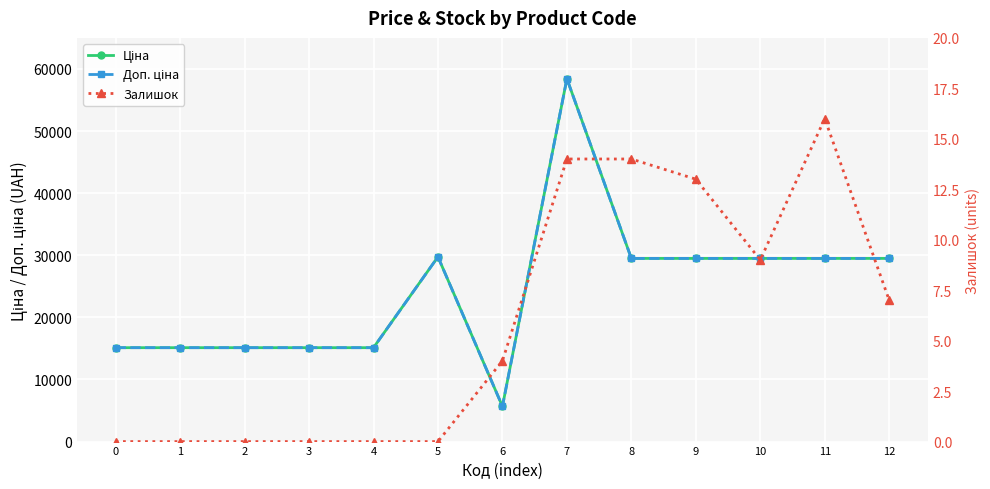

True or false: Доп. ціна and Ціна intersect in this chart.

False